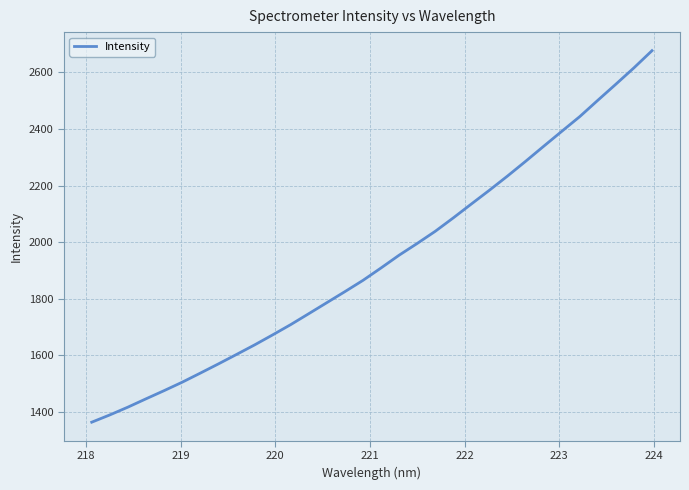

What is the maximum value shown in the chart?

2676.8